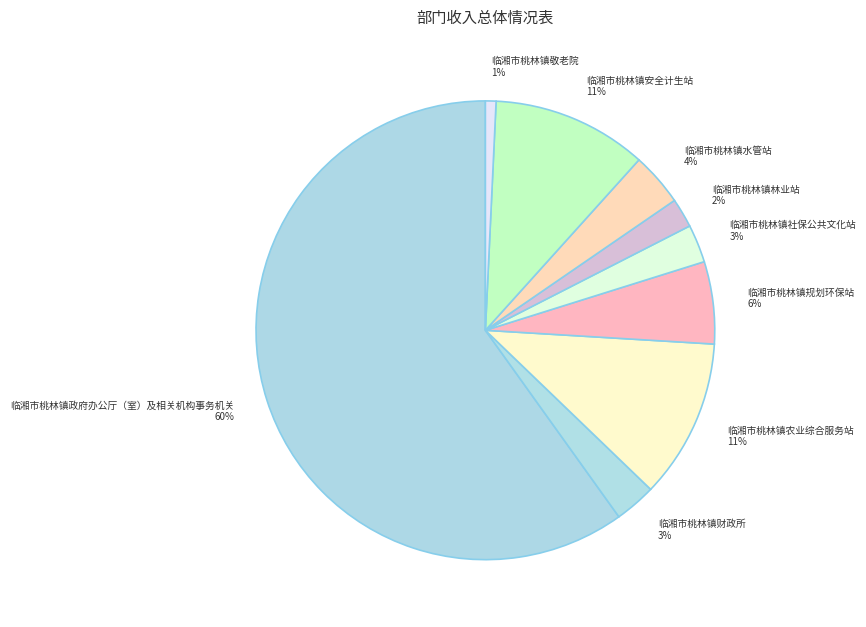

Which has a higher value, 临湘市桃林镇财政所 or 临湘市桃林镇敬老院?

临湘市桃林镇财政所